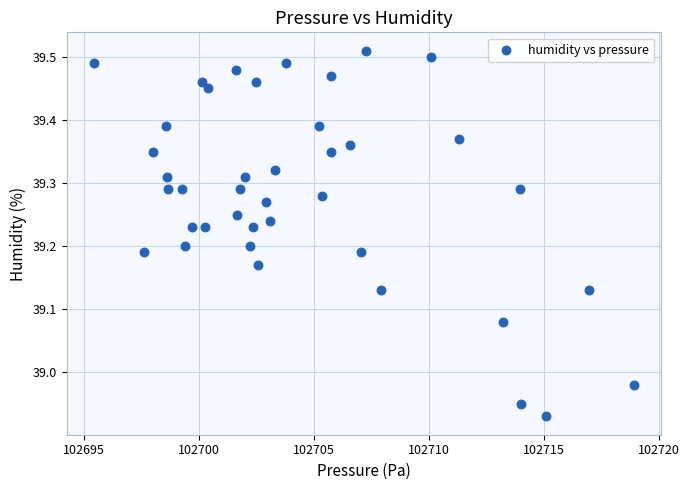

What is the range of X values (max minus min)?

23.5